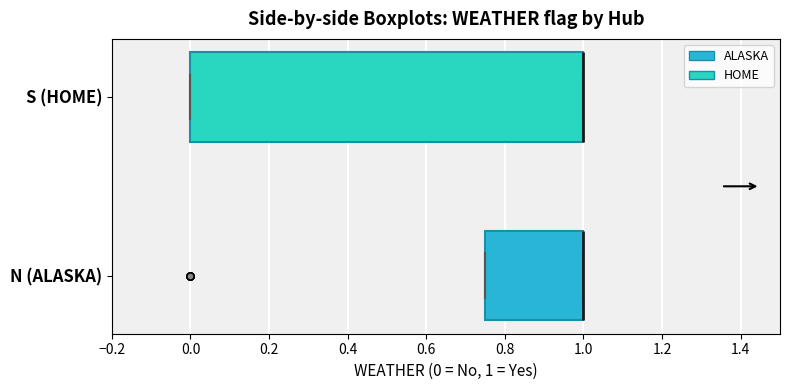

Where is the right edge of the box for S (HOME) on the x-axis? The values are not printed on the chart, so give them approximately, as read against the axis.

1.00